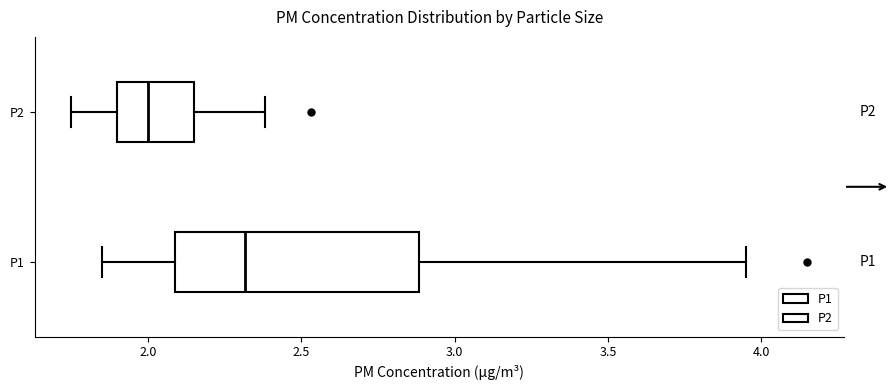

Which box has the furthest to the right median line?

P1